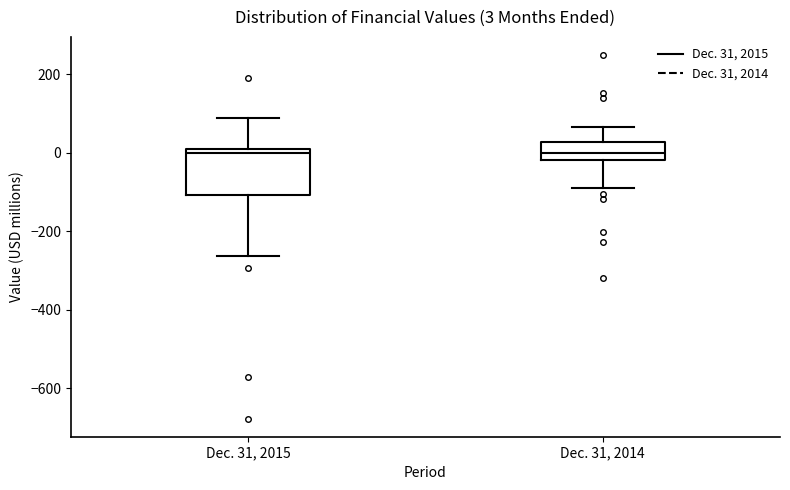

Which box is the tallest, from its lower edge to its upper edge?

Dec. 31, 2015